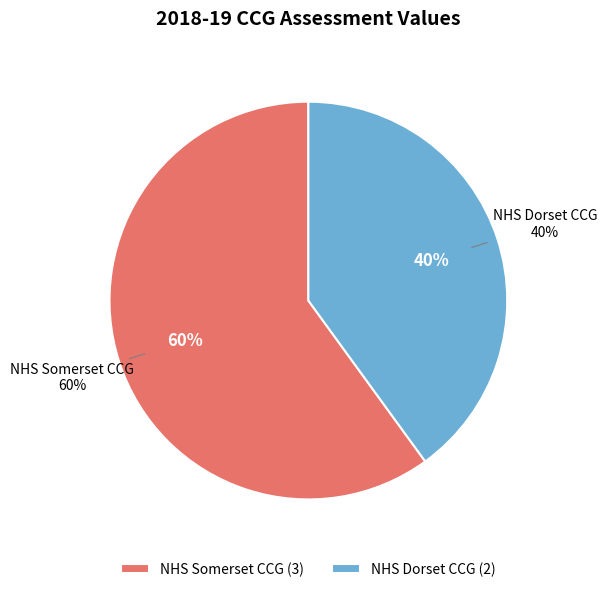

To the nearest percent, what is the average slice percentage?

50%